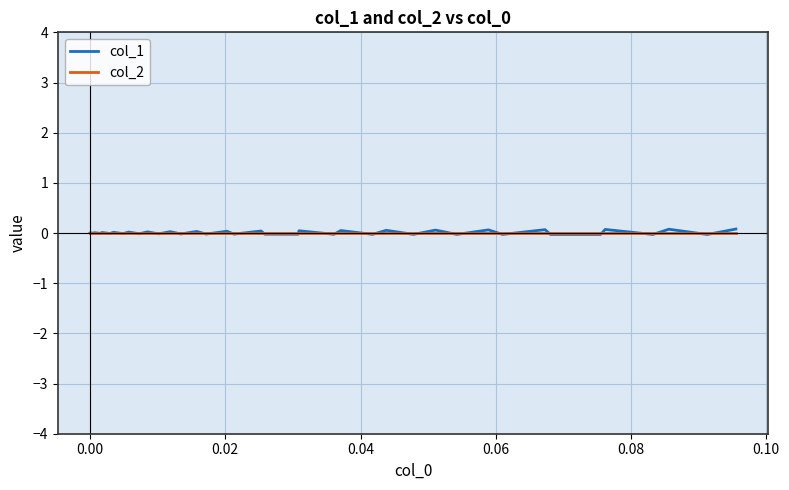

Which series has the largest range (max minus min)?

col_1